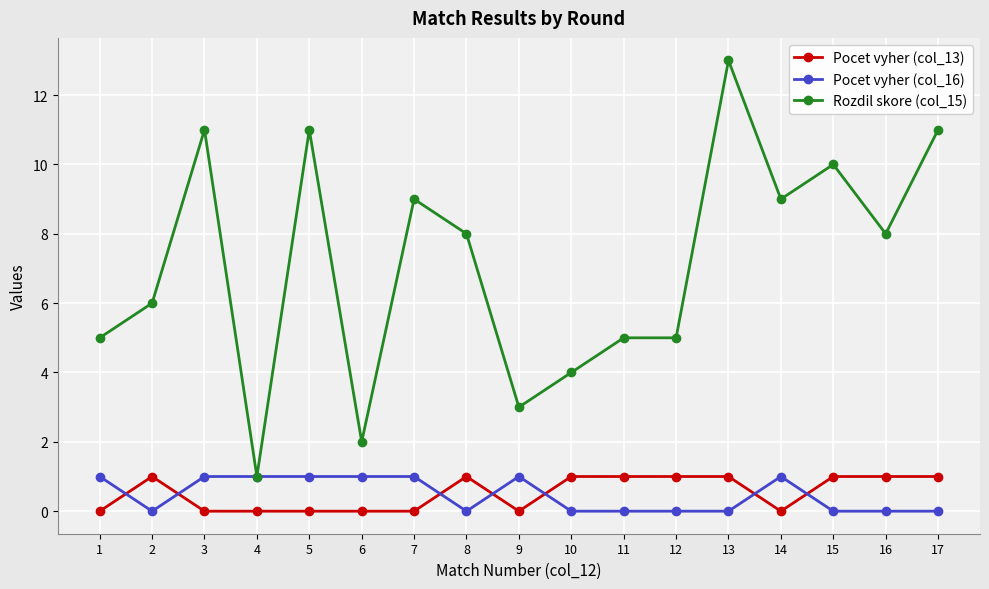

True or false: Rozdil skore (col_15) has more than 0 interior local peaks.

True